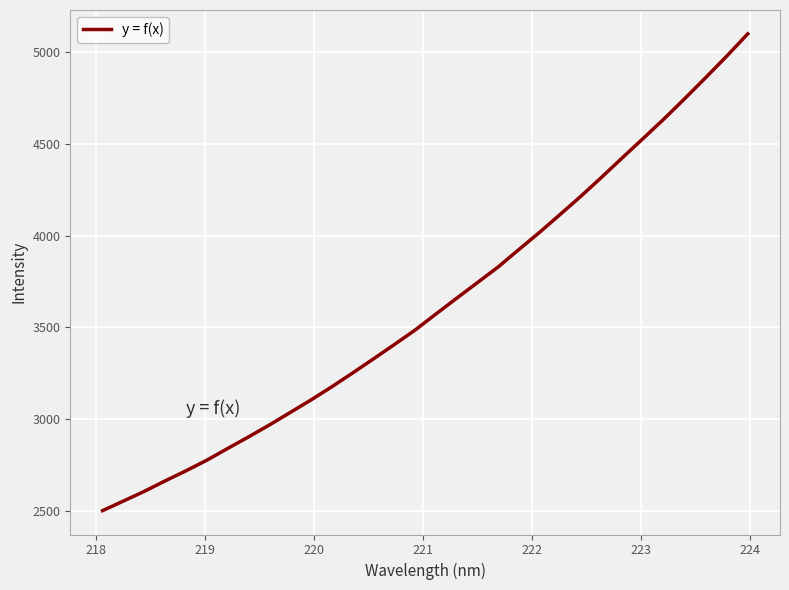

What is the minimum value shown in the chart?

2501.1